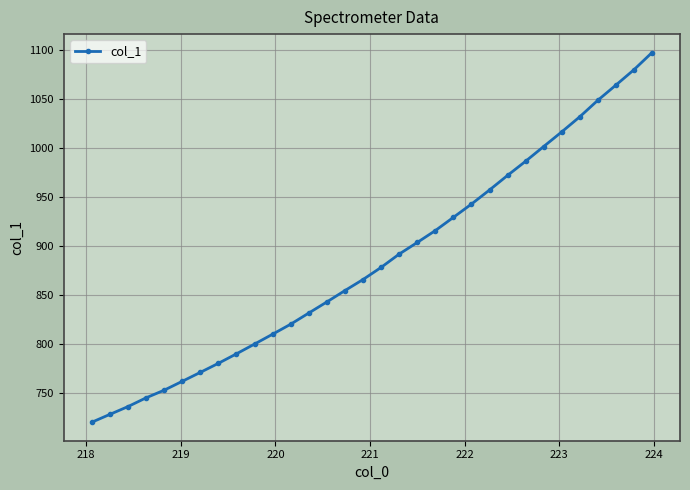

What is the greatest value displayed?

1096.9